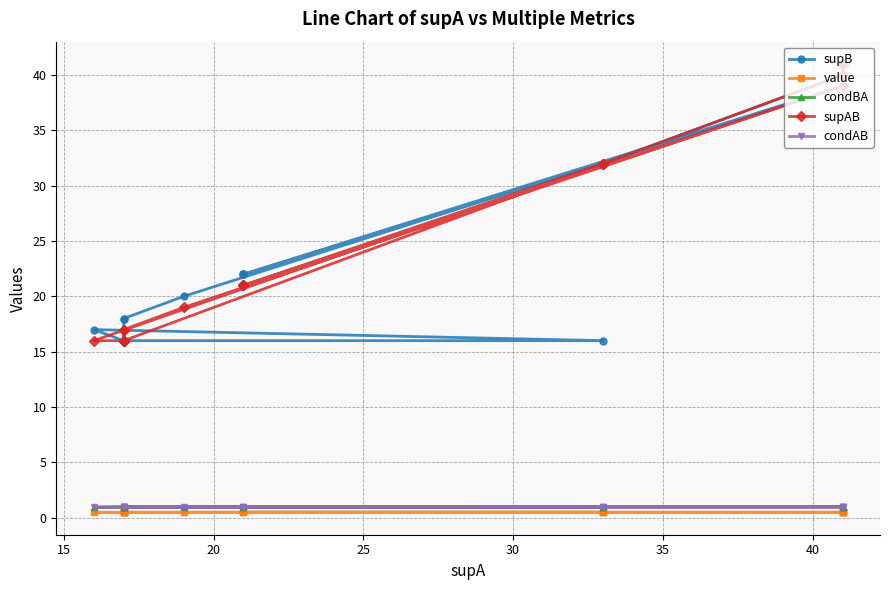

Reading left to right, list all the values displayed in this chart.

supB: 41.0	41.0	40.0	40.0	32.0	32.0	22.0	22.0	22.0	39.0	20.0	18.0	18.0	16.0	16.0	16.0	16.0	17.0	16.0	16.0
value: 0.5	0.5	0.5	0.5	0.5	0.5	0.5	0.5	0.5	0.5	0.5	0.5	0.5	0.5	0.5	0.5	0.5	0.5	0.5	0.5
condBA: 1.0	1.0	1.0	1.0	1.0	1.0	1.0	1.0	1.0	1.0	0.9	0.9	0.9	1.0	1.0	1.0	1.0	0.9	1.0	1.0
supAB: 41.0	41.0	40.0	40.0	32.0	32.0	21.0	21.0	21.0	39.0	19.0	17.0	17.0	16.0	16.0	16.0	16.0	16.0	32.0	16.0
condAB: 1.0	1.0	1.0	1.0	1.0	1.0	1.0	1.0	1.0	1.0	1.0	1.0	1.0	0.9	0.9	0.9	0.9	0.9	1.0	0.9